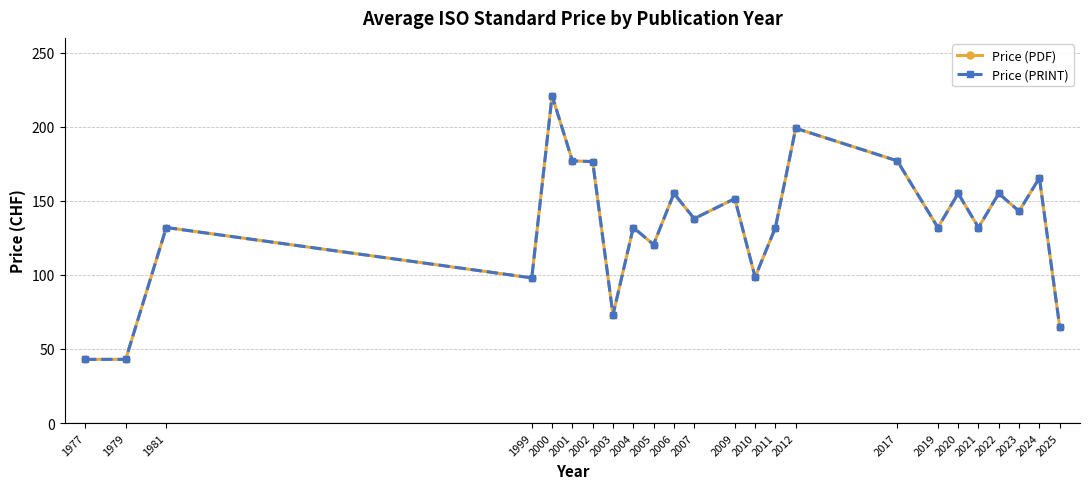

Is this an area chart (filled region under the line)?

No